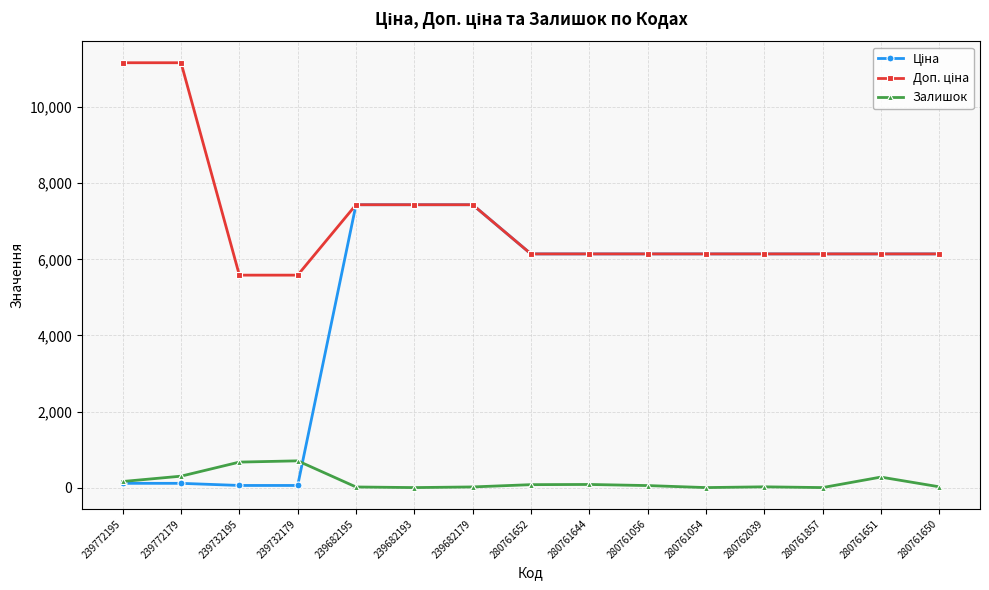

What is the total value across all series at 239682193?

14872.3